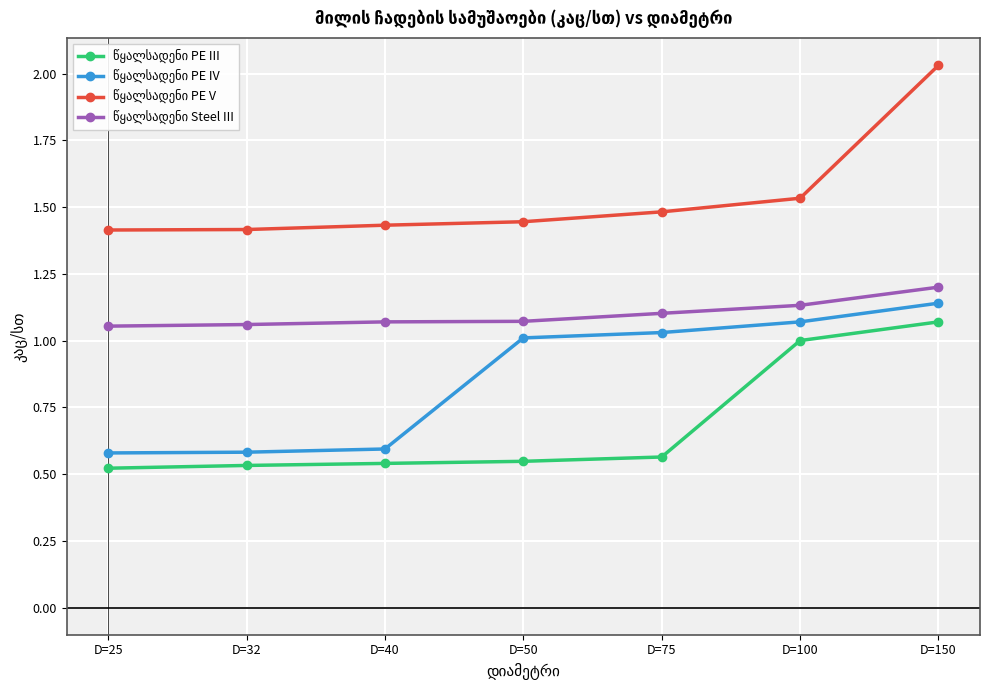

Which category has the highest value across all series?

D=150